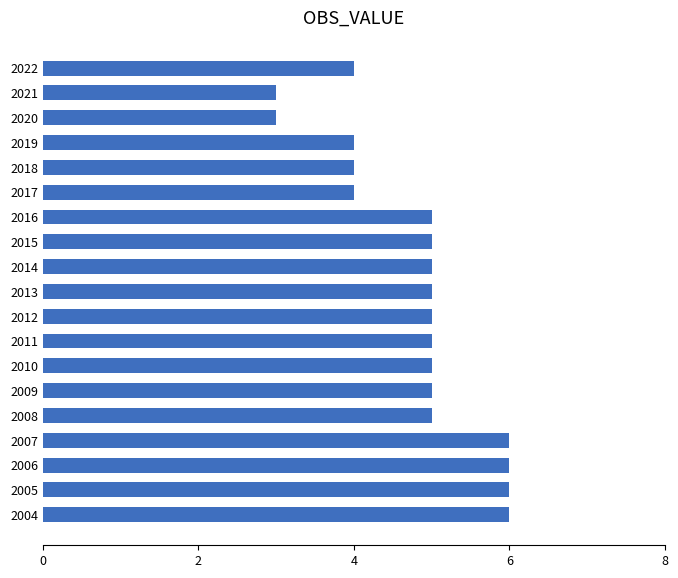

True or false: the data shows 6 at 2006.

True